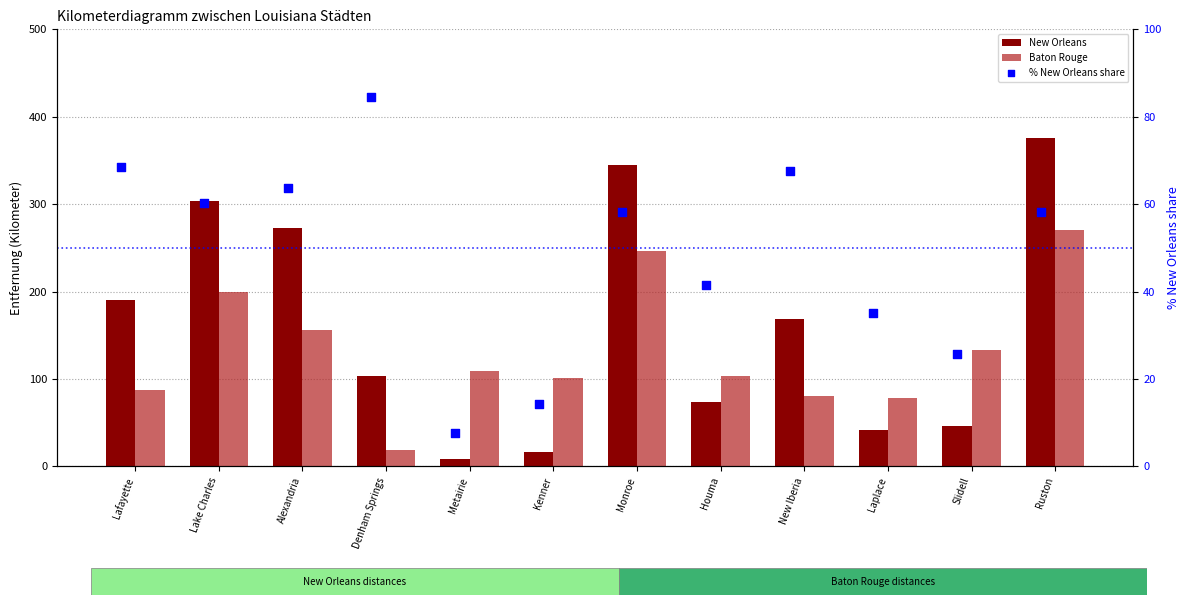

What is the total value across all series at Alexandria?

492.6